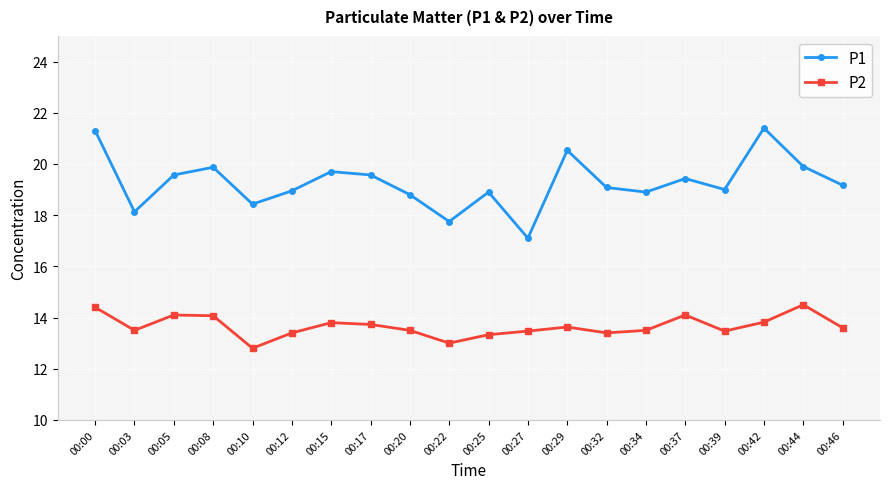

Is it true that P1 equals 7.6 at 00:22?

False